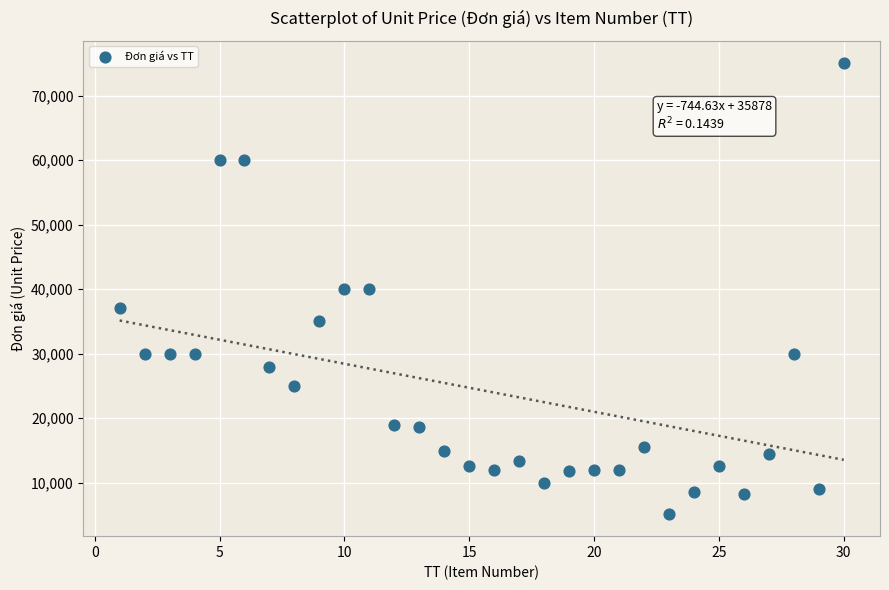

What is the range of Y values (max minus min)?

69800